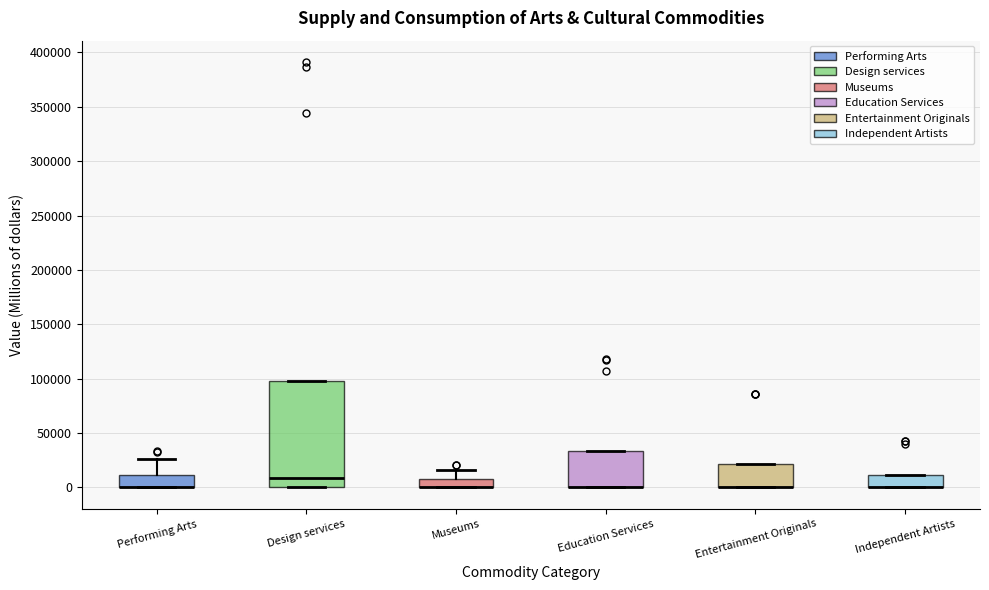

Which box is the tallest, from its lower edge to its upper edge?

Design services